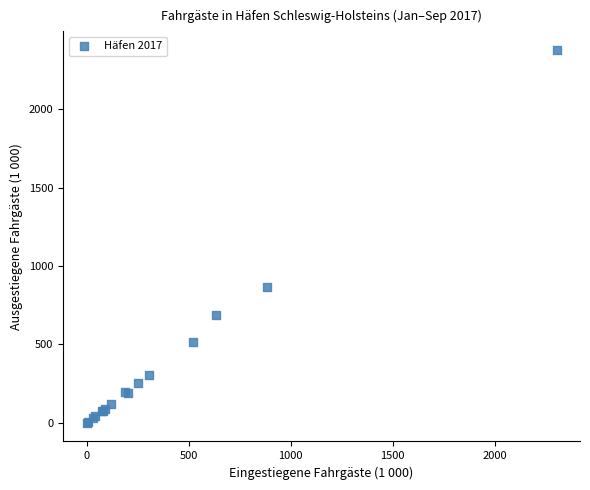

What Y value in the scatter plot is closest to 1188?

867.4